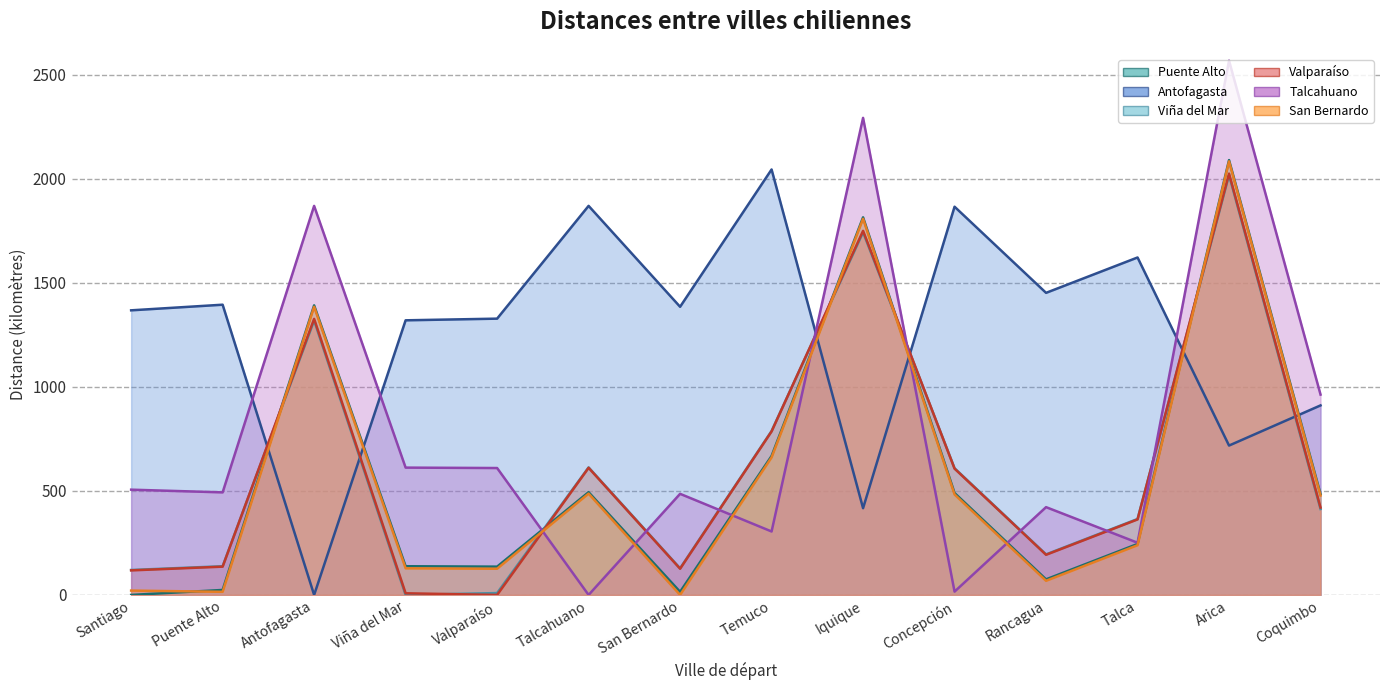

Which series has the largest total across all categories?

Antofagasta